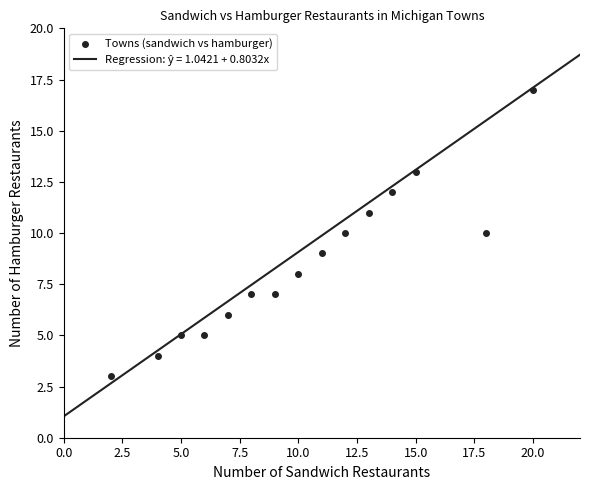

What is the range of Y values (max minus min)?

14